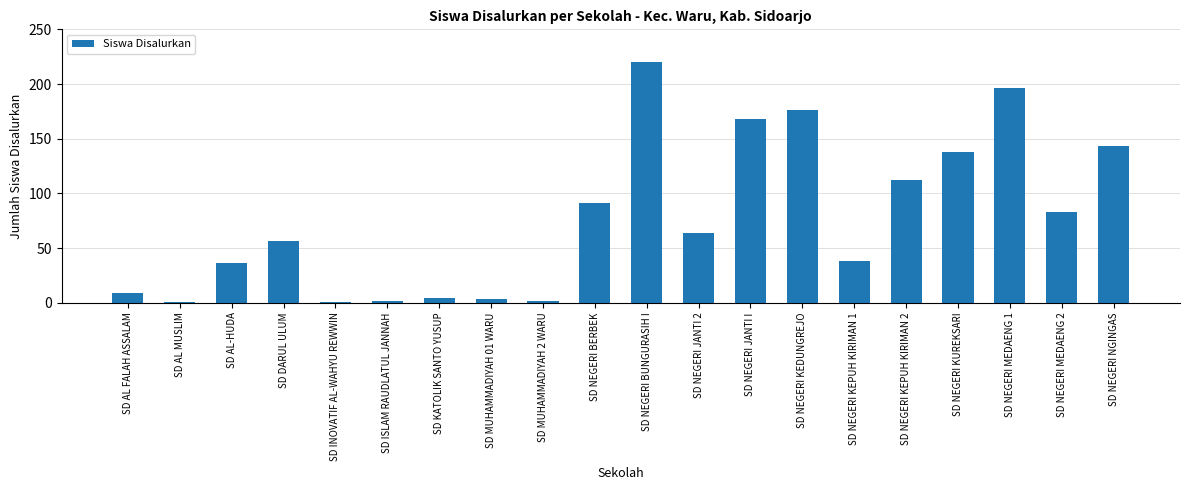

Between SD MUHAMMADIYAH 2 WARU and SD AL-HUDA, which is larger?

SD AL-HUDA